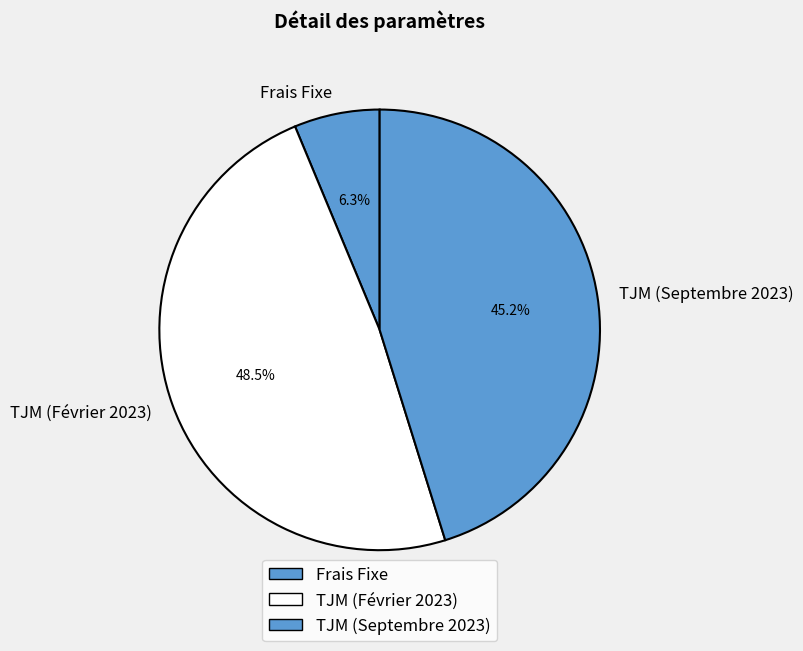

Is Frais Fixe the majority of the pie?

No